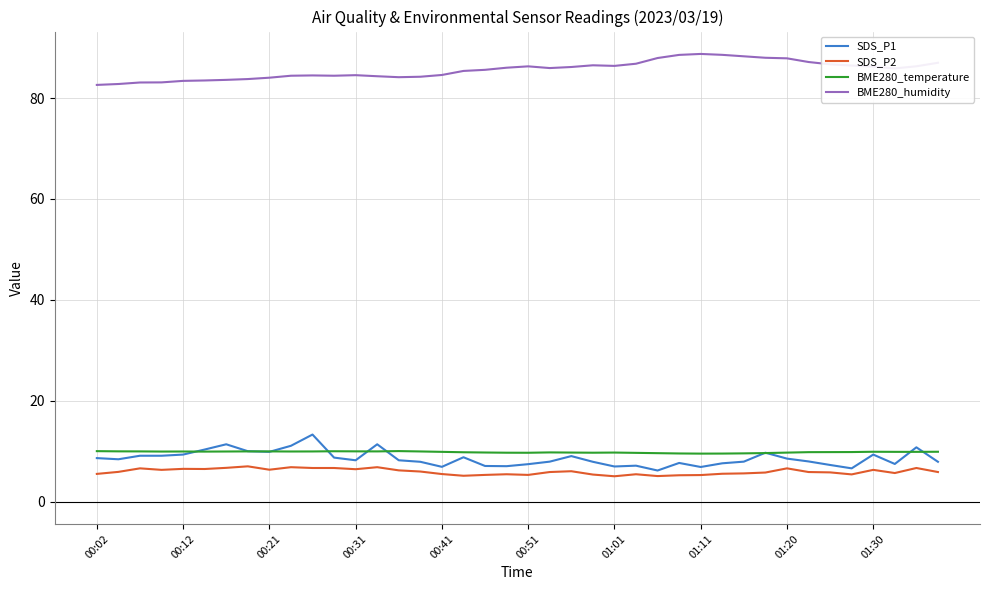

Which series has the largest total across all categories?

BME280_humidity